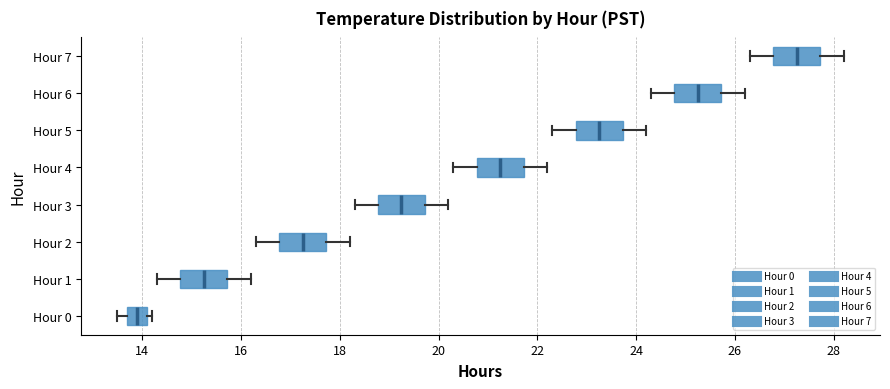

Which box's median line is the furthest to the left?

Hour 0